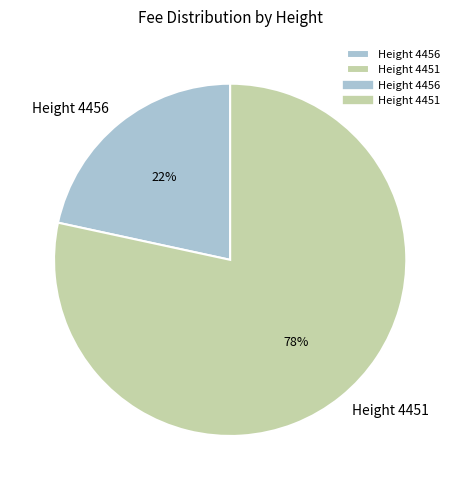

How many slices are in this pie chart?

2